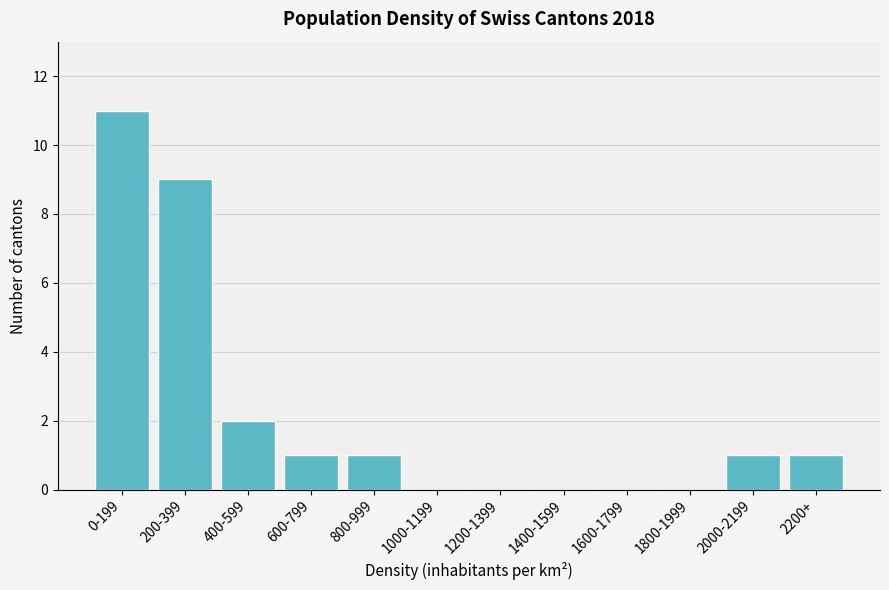

Reading right to left, transcribe all the data shown in this chart.

2200+=1	2000-2199=1	1800-1999=0	1600-1799=0	1400-1599=0	1200-1399=0	1000-1199=0	800-999=1	600-799=1	400-599=2	200-399=9	0-199=11